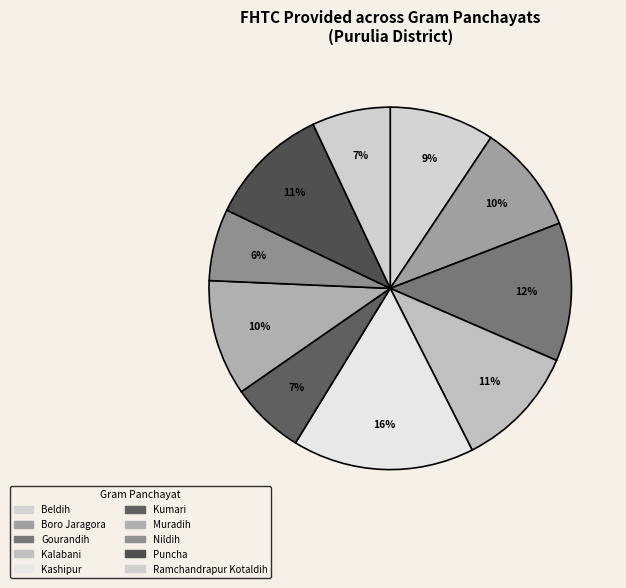

To the nearest percent, what portion does Puncha represent?

11%